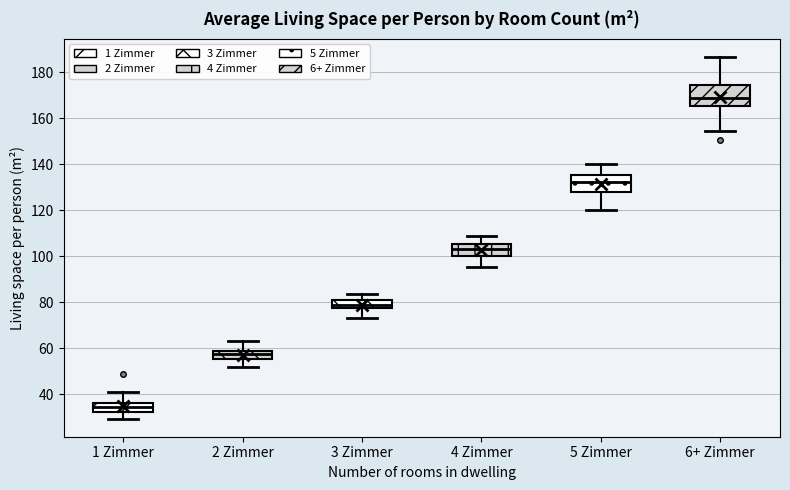

Reading left to right, transcribe this box plot: for each box, give where its median line is, the range the box spans, and where its two whiskers end, as read against the y-axis. The values are not printed on the chart, so give them approximately, as read against the axis.

1 Zimmer: median 34, box 32 to 36, whiskers 30 to 42
2 Zimmer: median 58 (just below the box's upper edge), box 56 to 58, whiskers 52 to 64
3 Zimmer: median 78 (just above the box's lower edge), box 78 to 80, whiskers 74 to 84
4 Zimmer: median 104, box 100 to 106, whiskers 96 to 108
5 Zimmer: median 132, box 128 to 136, whiskers 120 to 140
6+ Zimmer: median 168, box 166 to 174, whiskers 154 to 186